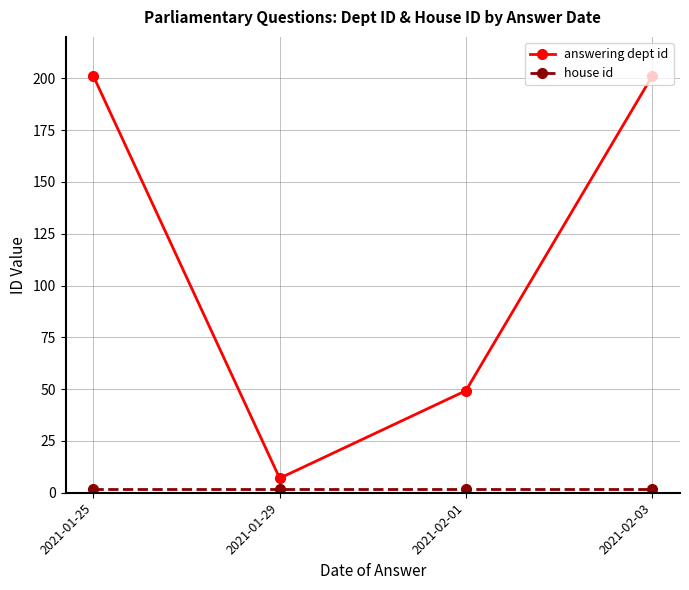

What is the label of the 4th point from the left?

2021-02-03